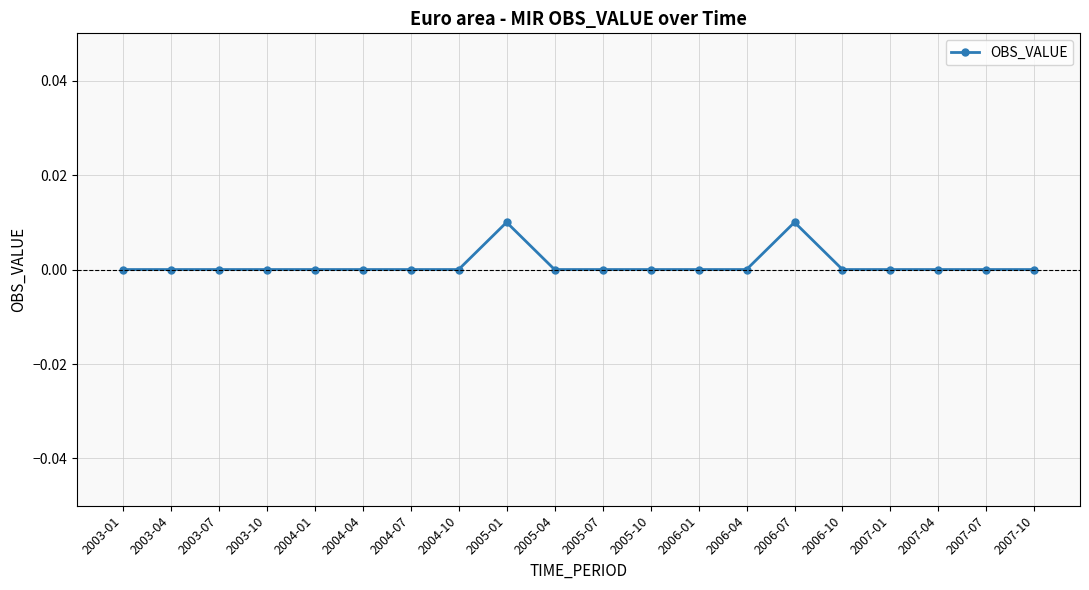

What is the label of the 5th point from the right?

2006-10